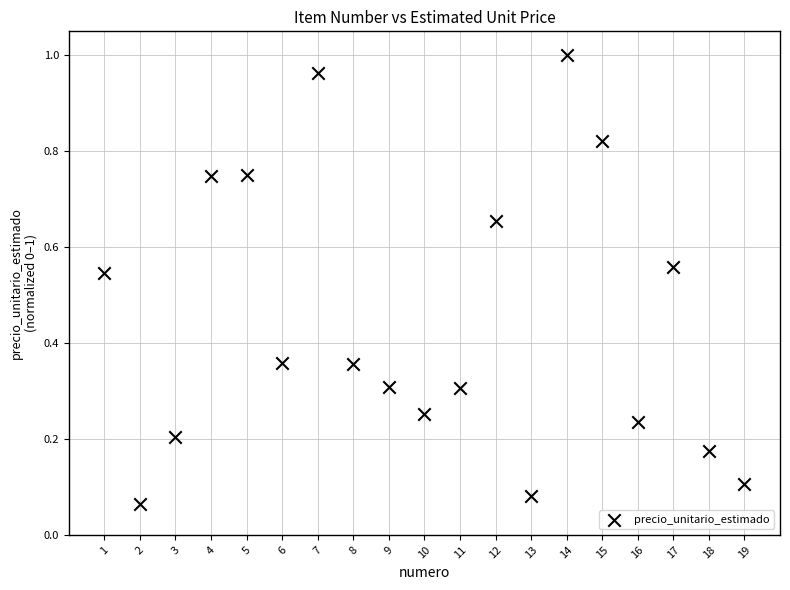

What is the range of X values (max minus min)?

18.0